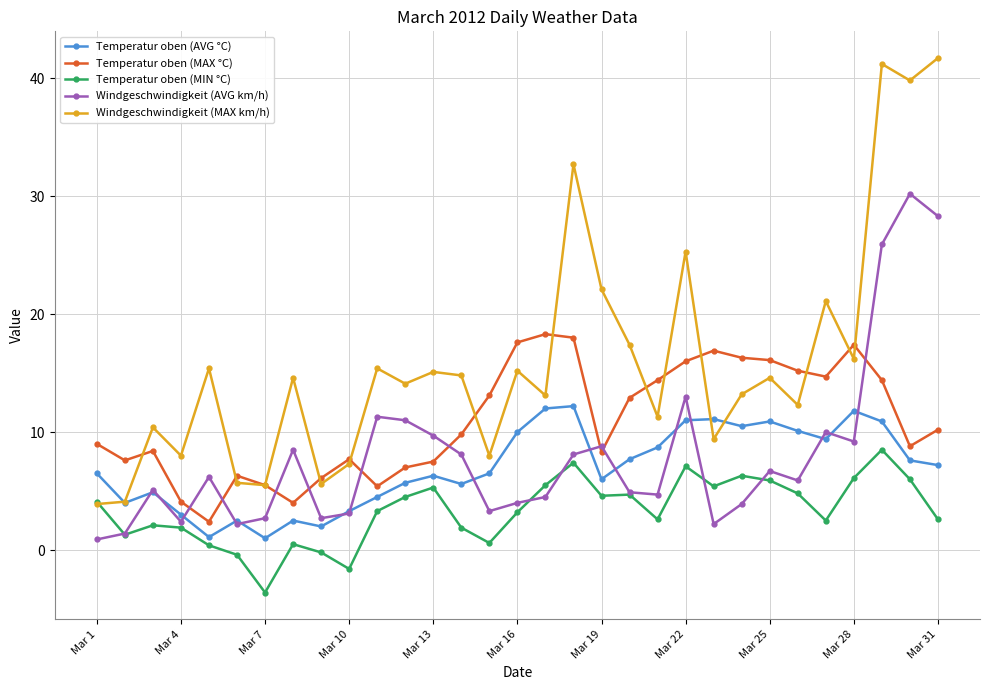

Which series has the widest spread of values?

Windgeschwindigkeit (MAX km/h)